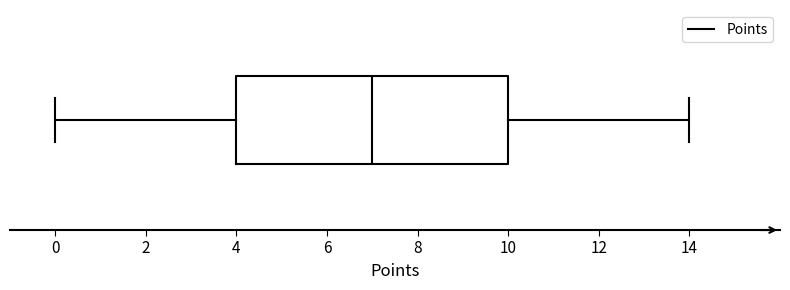

Read this box plot against the x-axis: the position of the median line, the range covered by the box, and the ends of both whiskers. The values are not printed on the chart, so give them approximately, as read against the axis.

median 7, box 4 to 10, whiskers 0 to 14